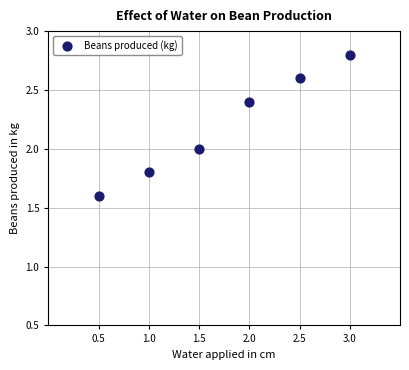

What is the range of Y values (max minus min)?

1.2